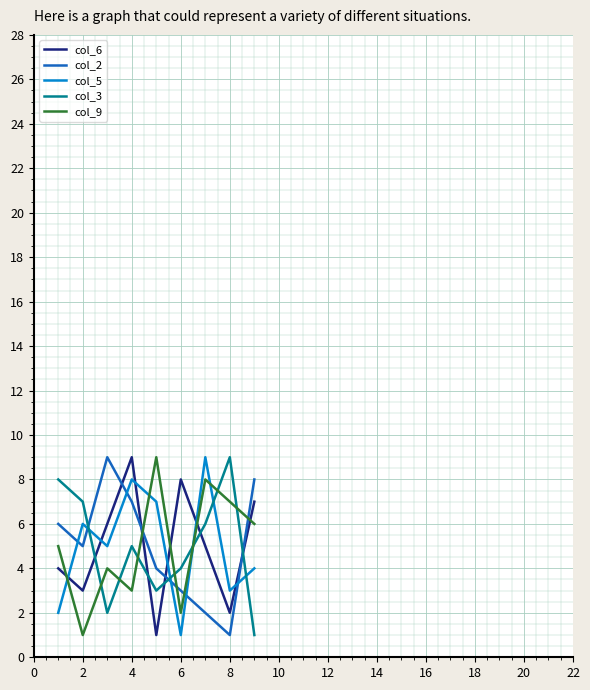

True or false: col_3 and col_9 intersect in this chart.

True